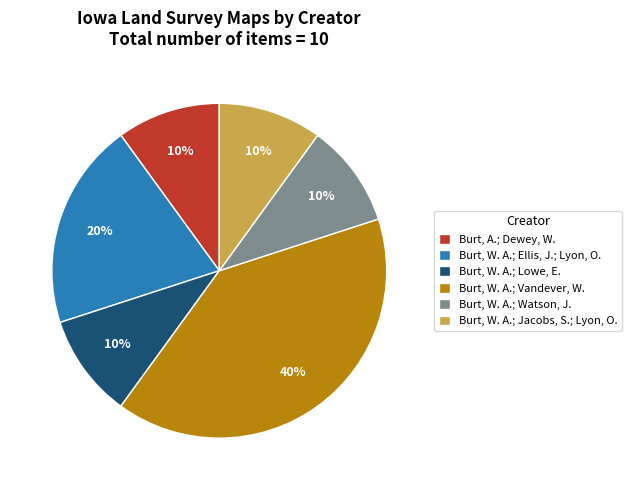

True or false: Burt, W. A.; Ellis, J.; Lyon, O. accounts for 8% of the total.

False